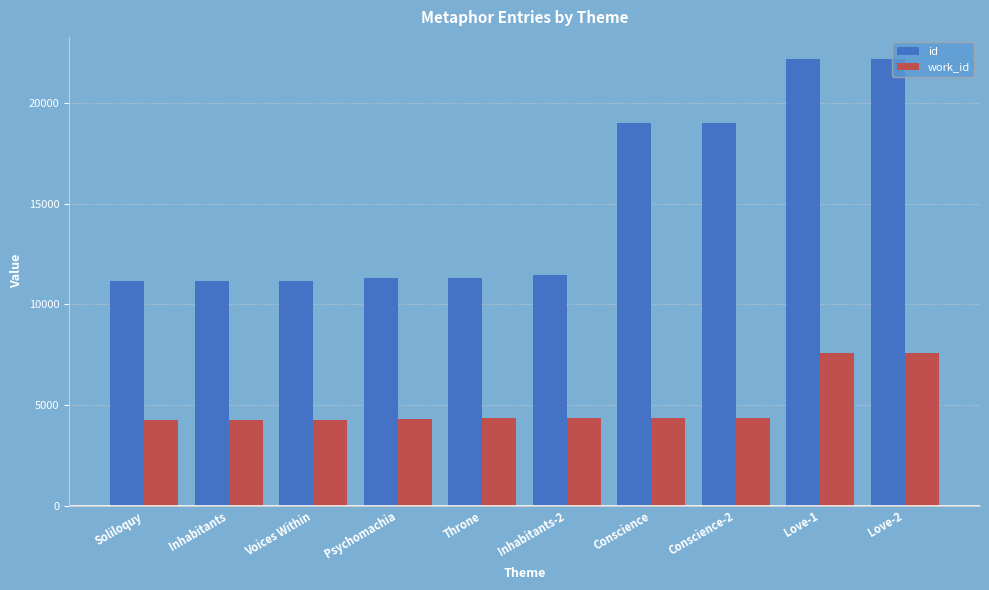

List the series in order of their peak value, highest first.

id, work_id